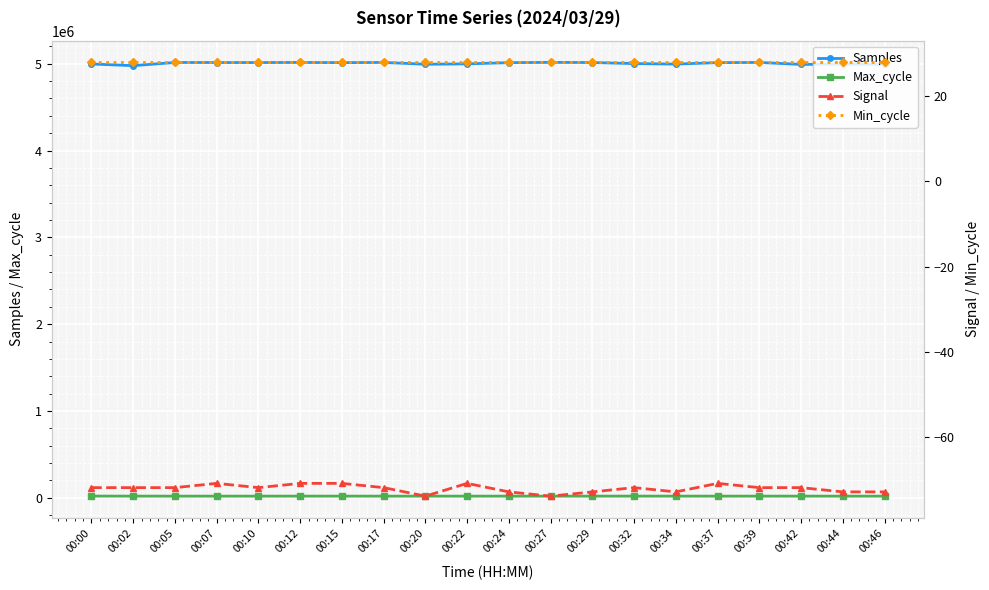

The Max_cycle series shows 13074 at 00:17. True or false?

False